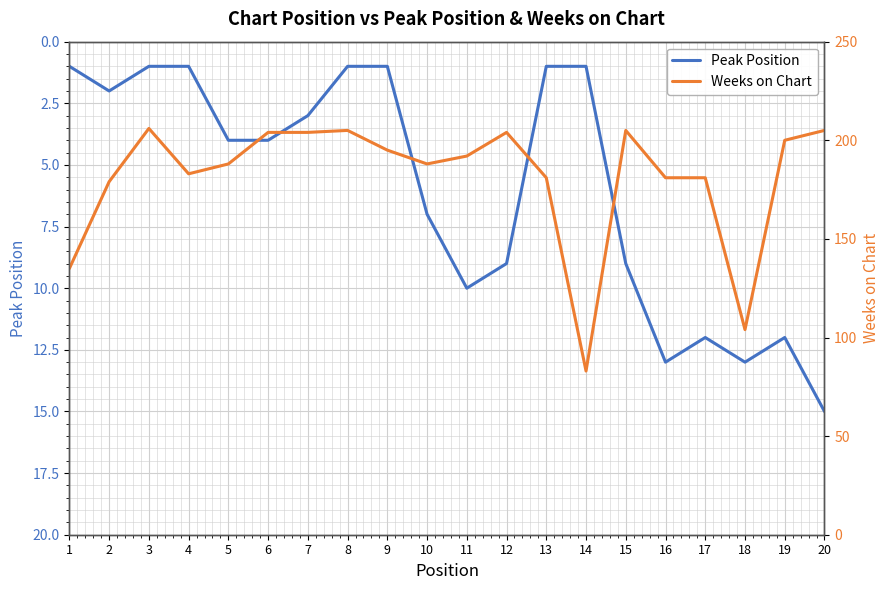

At which label does Peak Position reach its peak?

20